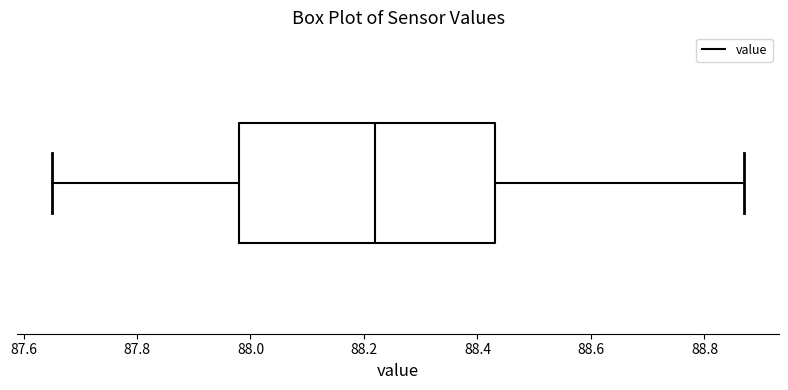

Transcribe this box plot: give where the median line is, the range the box spans, and where the two whiskers end, as read against the x-axis. The values are not printed on the chart, so give them approximately, as read against the axis.

median 88.22, box 87.98 to 88.44, whiskers 87.66 to 88.88